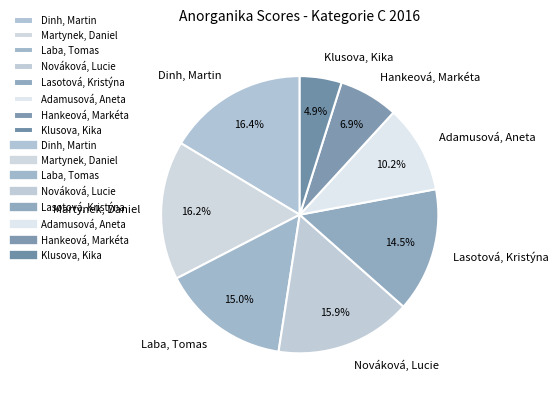

Which category has the smallest portion of the pie?

Klusova, Kika